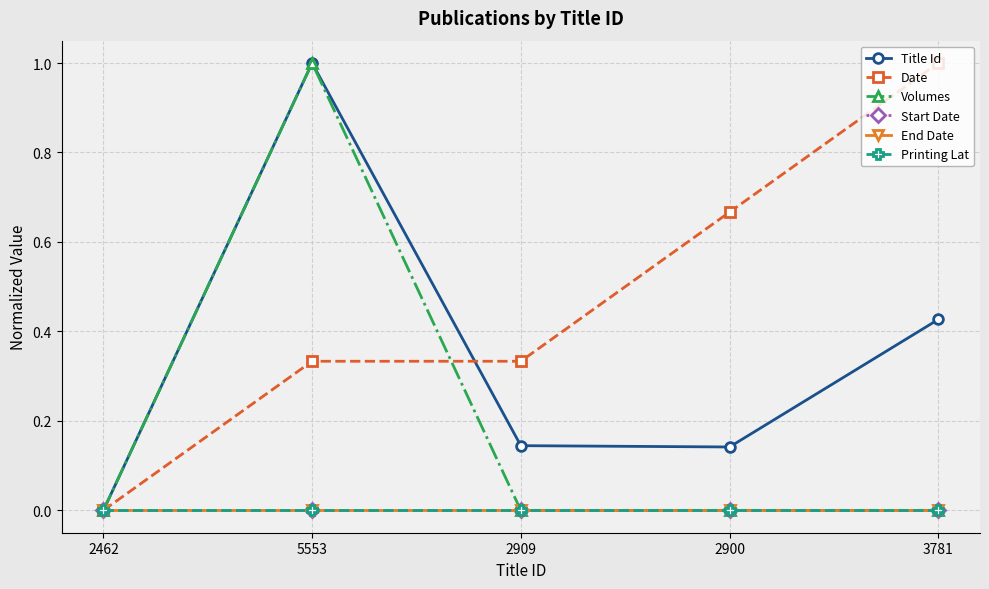

Is this an area chart (filled region under the line)?

No